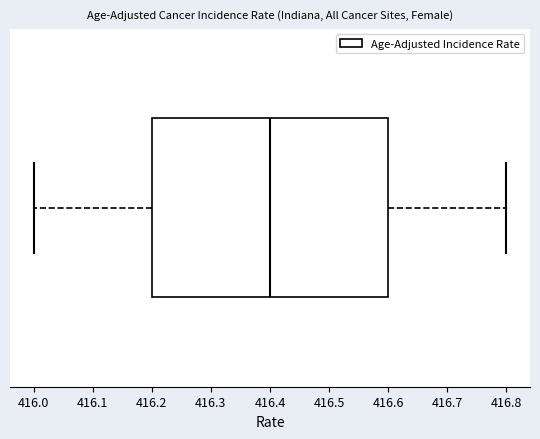

Read this box plot against the x-axis: the position of the median line, the range covered by the box, and the ends of both whiskers. The values are not printed on the chart, so give them approximately, as read against the axis.

median 416.4, box 416.2 to 416.6, whiskers 416.0 to 416.8